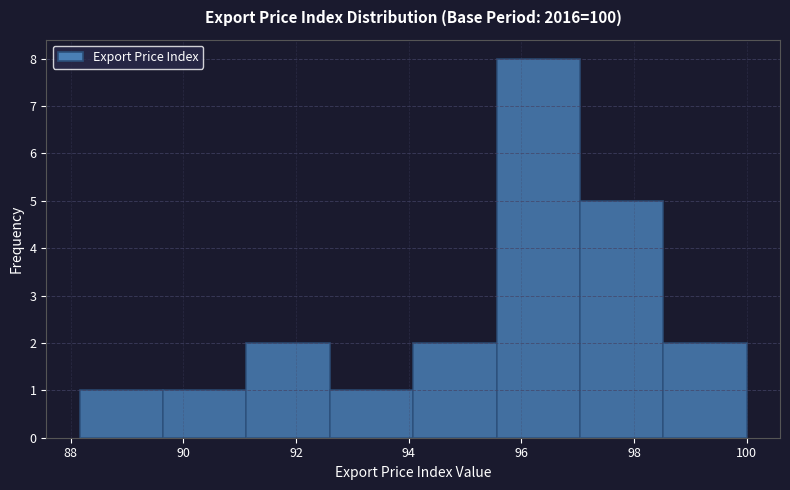

What is the height of the bar covering 95.56 to 97.04 on the x-axis? Neither the bar edges nor the heights are printed on the chart, so give them approximately, as read against the axes.

8